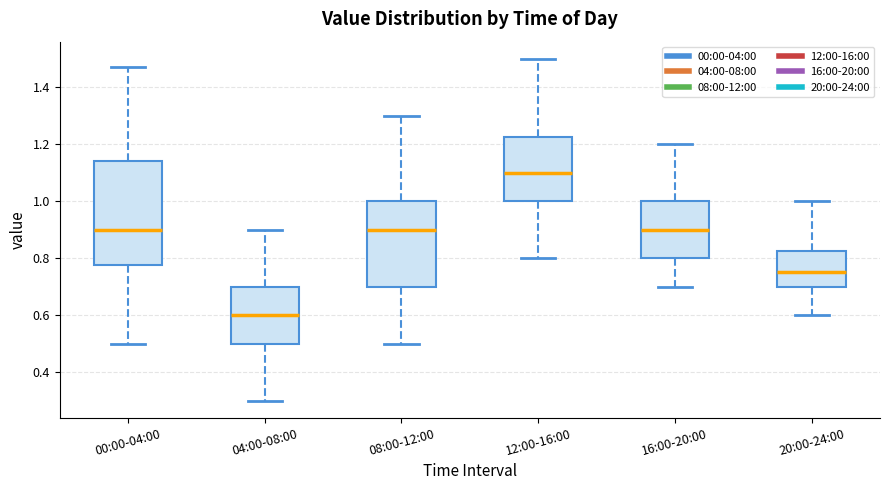

Which box is the tallest, from its lower edge to its upper edge?

00:00-04:00